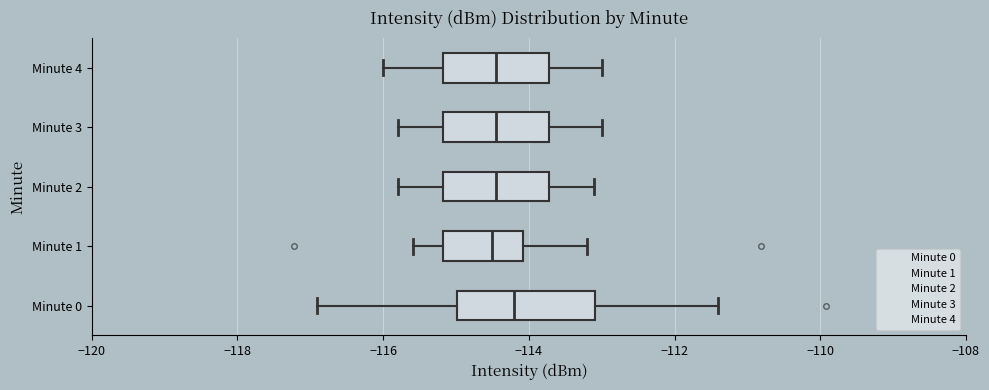

Which box is the widest, from its left edge to its right edge?

Minute 0